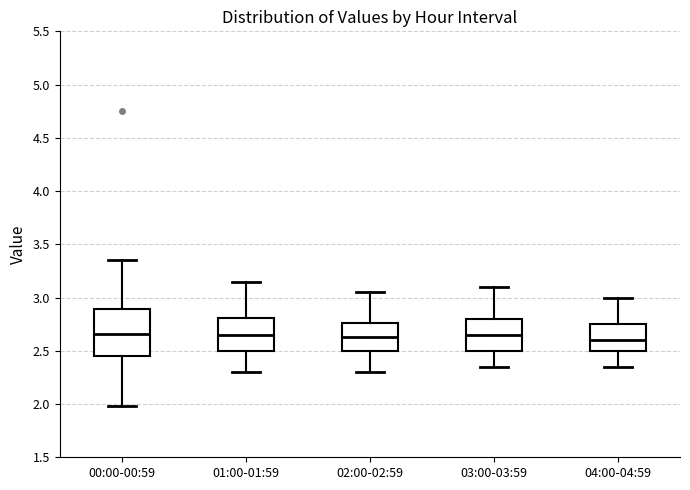

Which box is the tallest, from its lower edge to its upper edge?

00:00-00:59